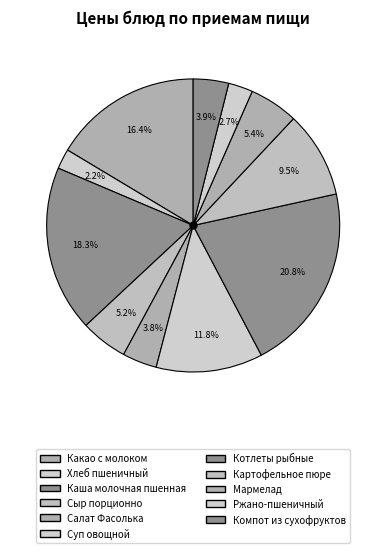

To the nearest percent, what is the average slice percentage?

9%